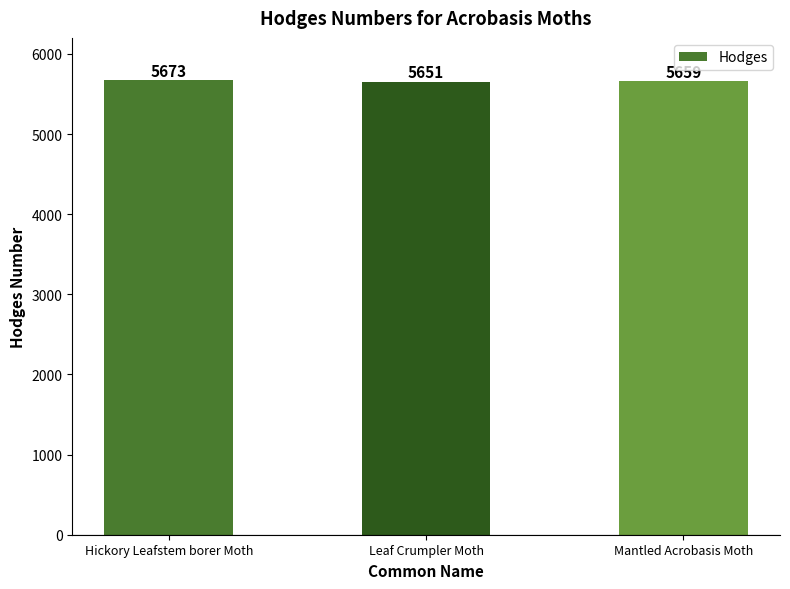

Reading left to right, transcribe all the data shown in this chart.

5673	5651	5659